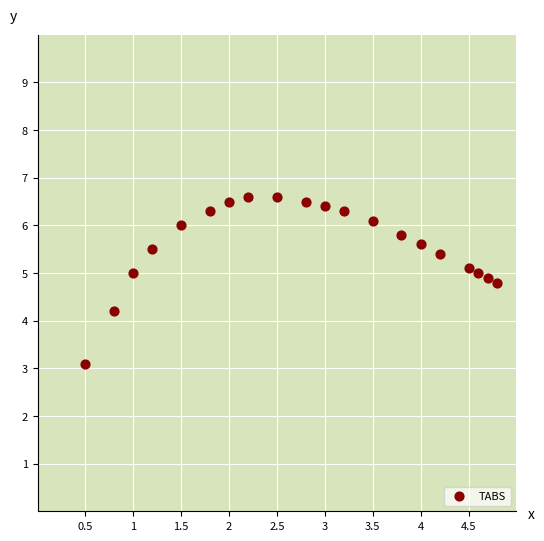

What is the range of X values (max minus min)?

4.3